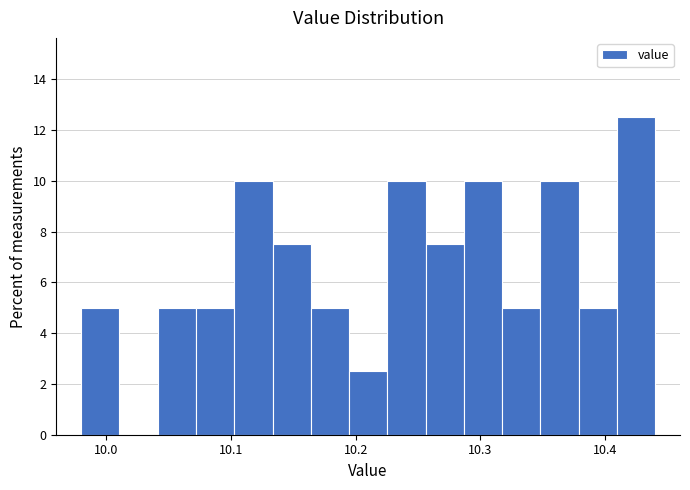

Around what value on the x-axis is the tallest bar? Give the approximate position of its centre, as read against the axis.

10.42